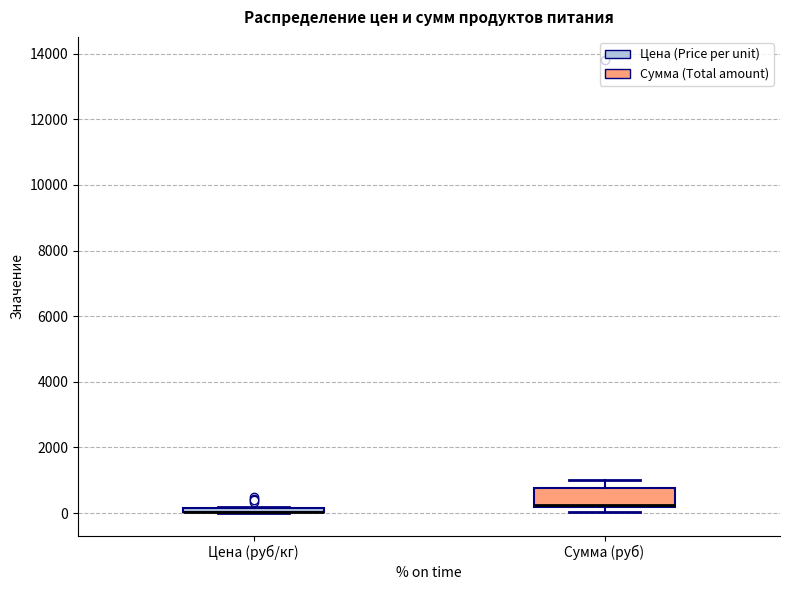

Where is the upper edge of the box for Сумма (руб) on the y-axis? The values are not printed on the chart, so give them approximately, as read against the axis.

800